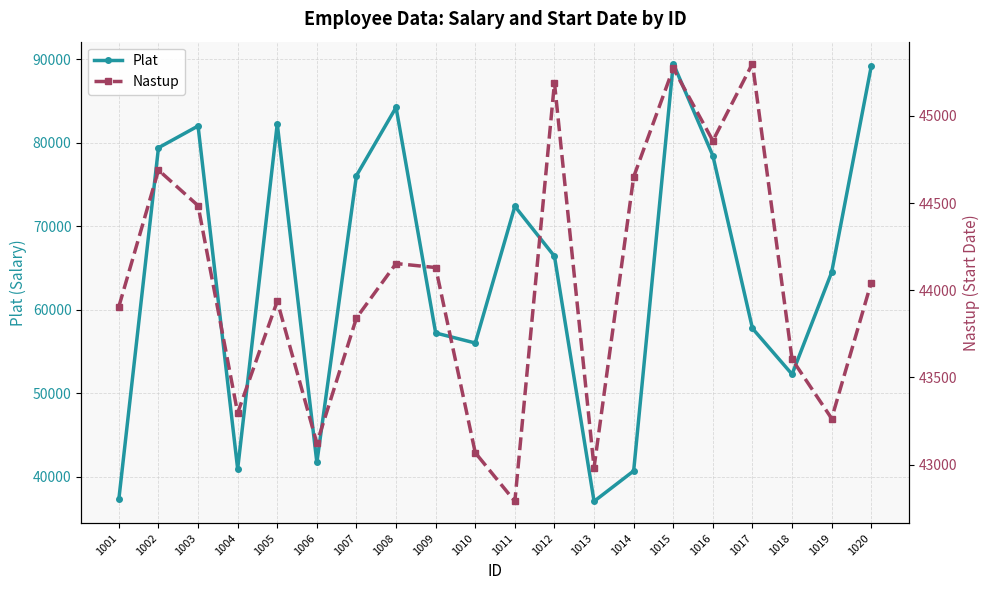

The Plat series shows 79391 at 1002. True or false?

True